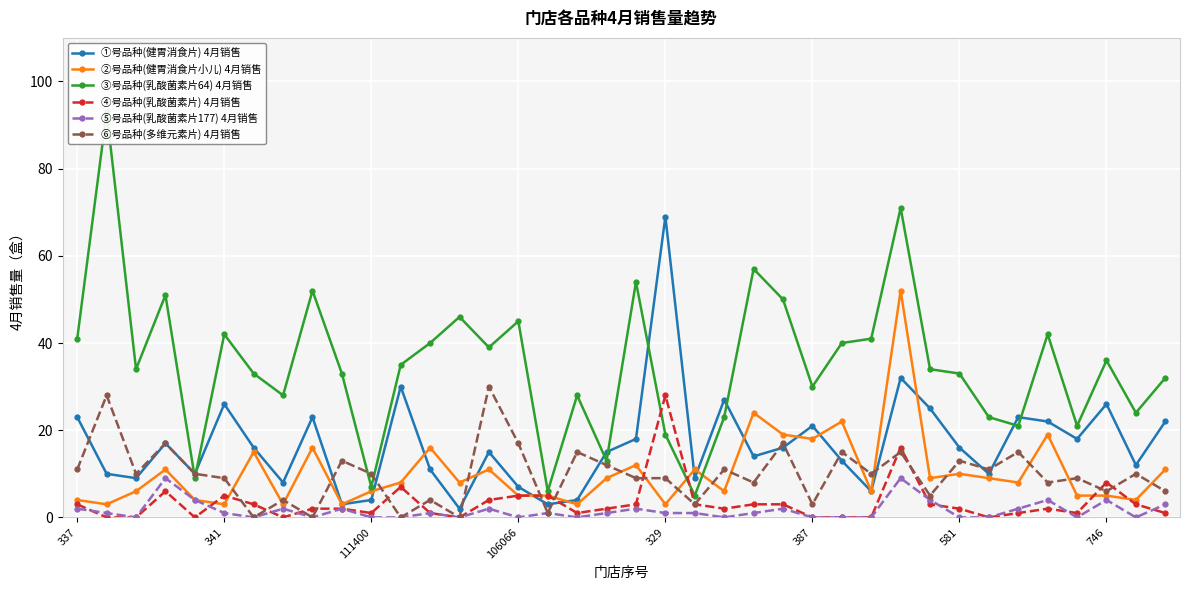

Rank the series at 26 from lowest to highest value.

④号品种(乳酸菌素片) 4月销售, ⑤号品种(乳酸菌素片177) 4月销售, ①号品种(健胃消食片) 4月销售, ⑥号品种(多维元素片) 4月销售, ②号品种(健胃消食片小儿) 4月销售, ③号品种(乳酸菌素片64) 4月销售